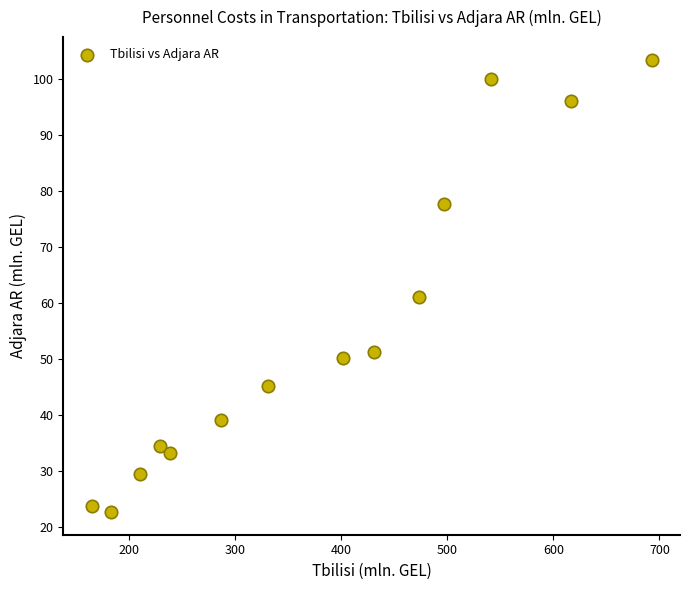

What is the range of Y values (max minus min)?

80.8